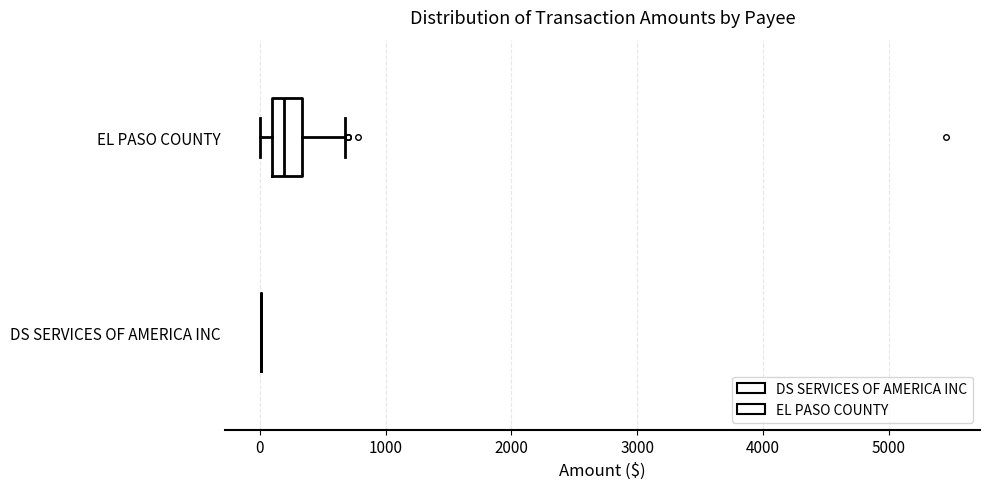

Reading bottom to top, transcribe this box plot: for each box, give where its median line is, the range the box spans, and where its two whiskers end, as read against the x-axis. The values are not printed on the chart, so give them approximately, as read against the axis.

DS SERVICES OF AMERICA INC: box collapsed to a line at 0, whiskers 0 to 0
EL PASO COUNTY: median 200, box 100 to 300, whiskers 0 to 700